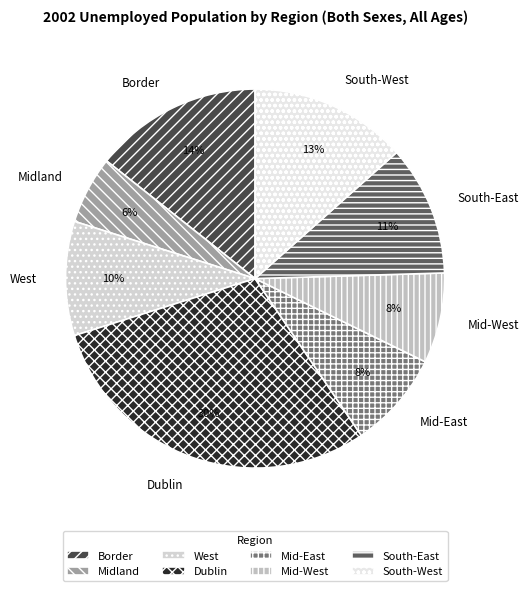

To the nearest percent, what percentage of the pie is Midland?

6%